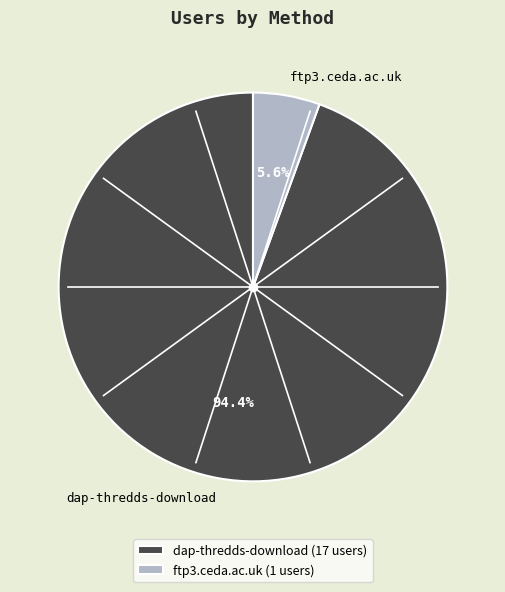

Do dap-thredds-download and ftp3.ceda.ac.uk together represent more than half of the pie?

Yes